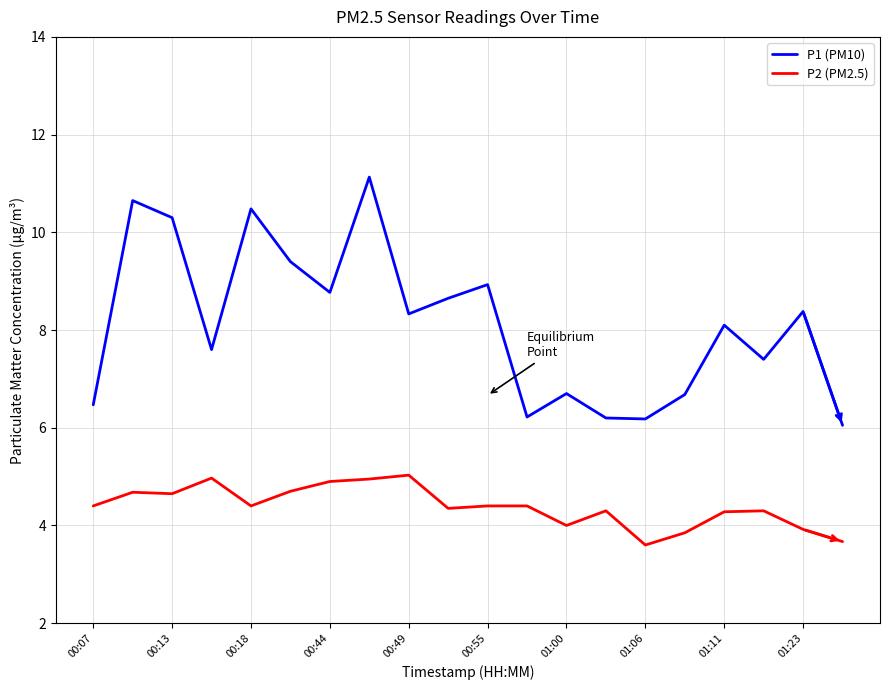

Which series has the largest range (max minus min)?

P1 (PM10)